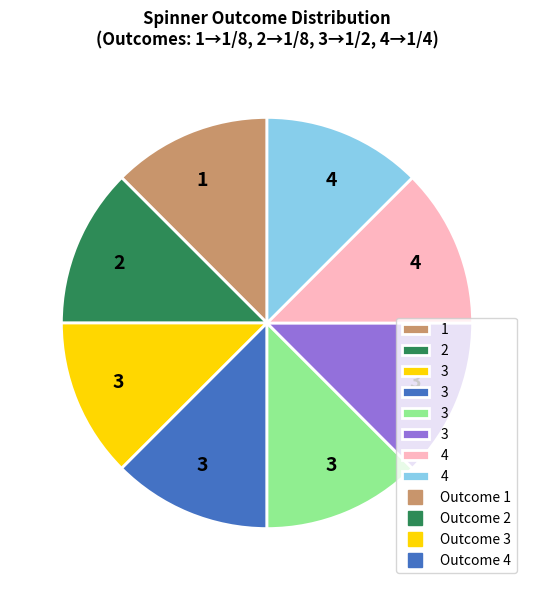

Is there a majority slice in this chart?

No